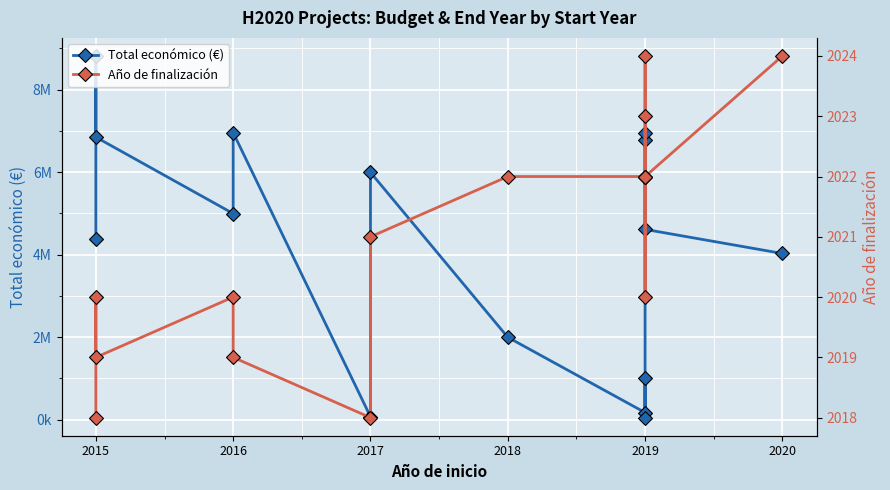

What is the minimum value shown in the chart?

2018